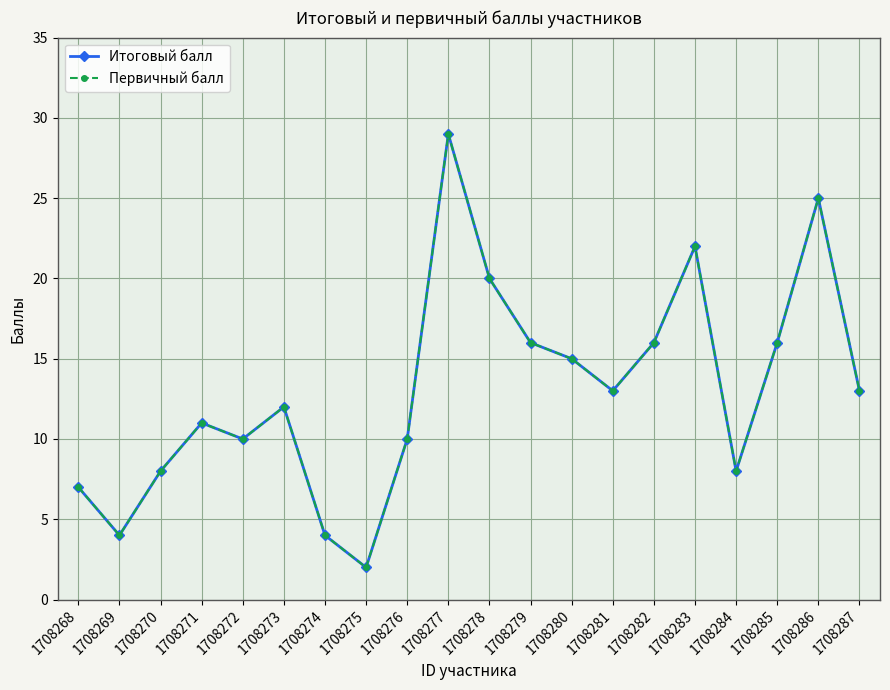

What is the maximum value shown in the chart?

29